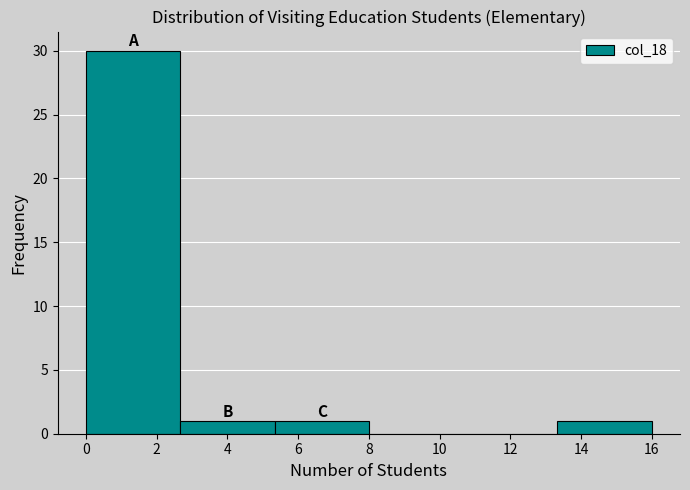

Which range on the x-axis has the tallest bar?

0.0 to 2.6